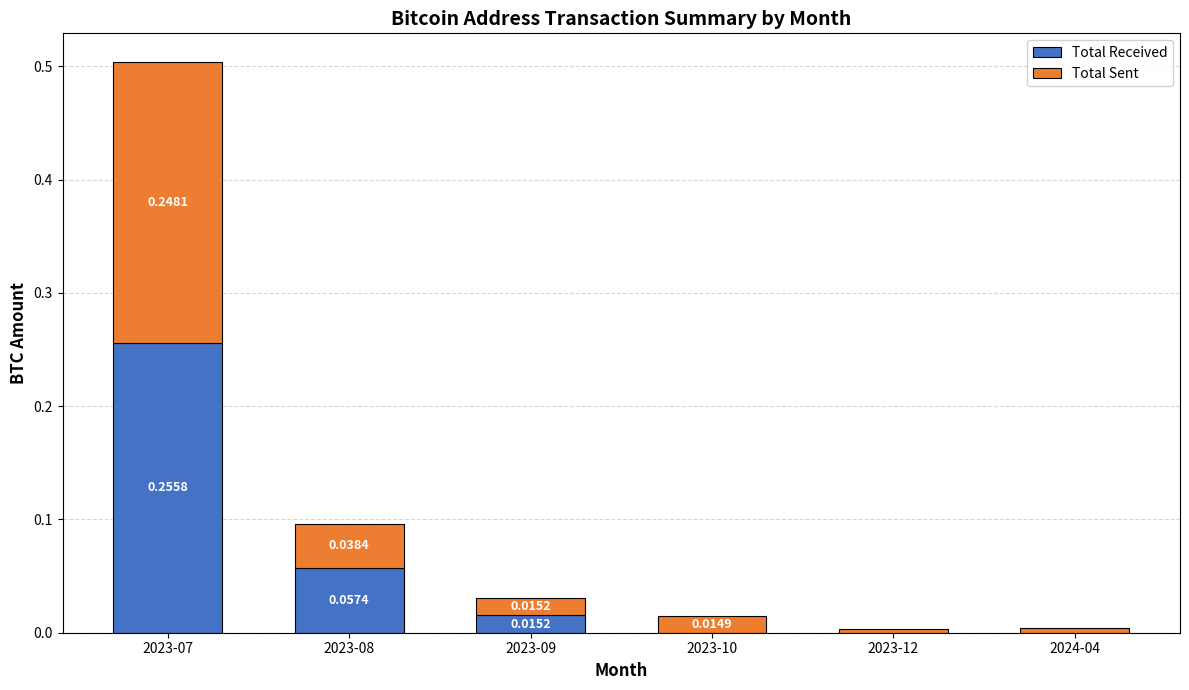

At which category is the sum across all series the highest?

2023-07